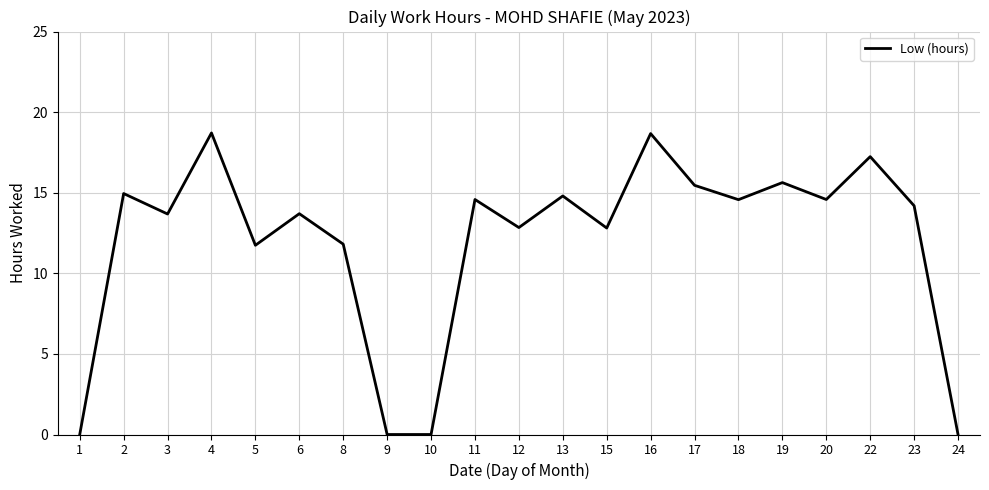

Which has a higher value, 17 or 22?

22